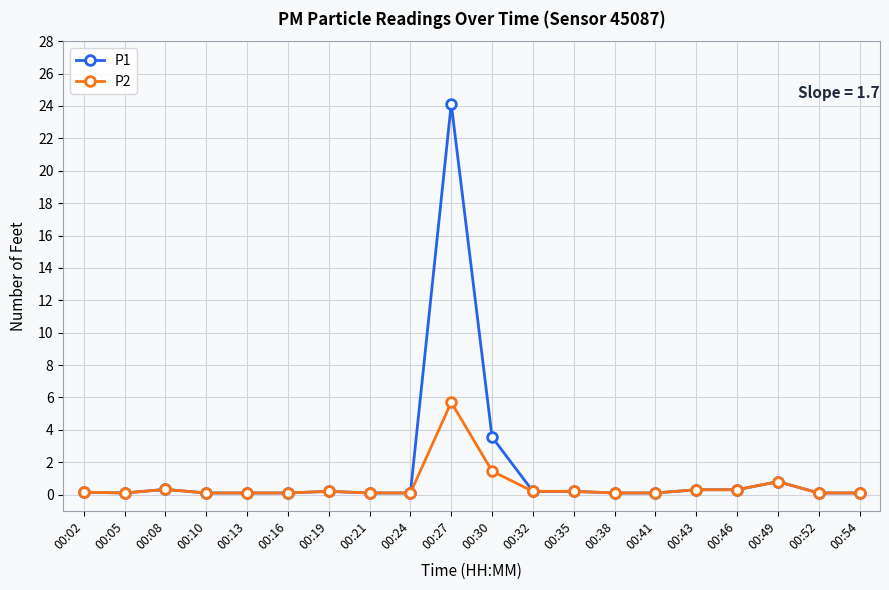

Which series has the largest total across all categories?

P1